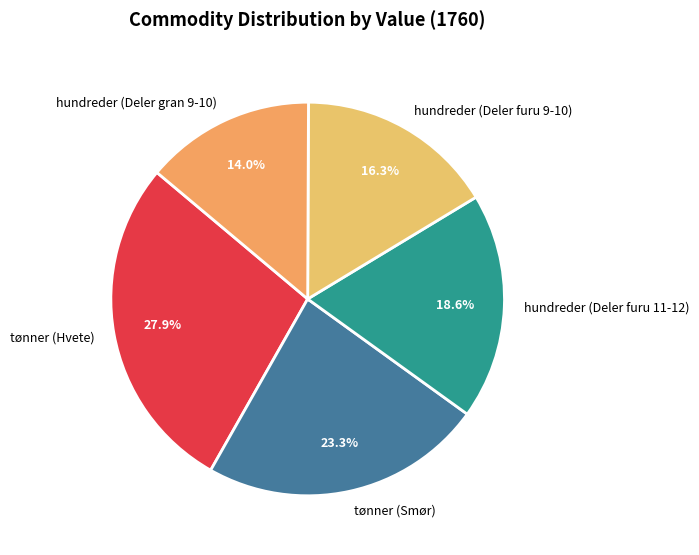

To the nearest percent, what is the average slice percentage?

20%